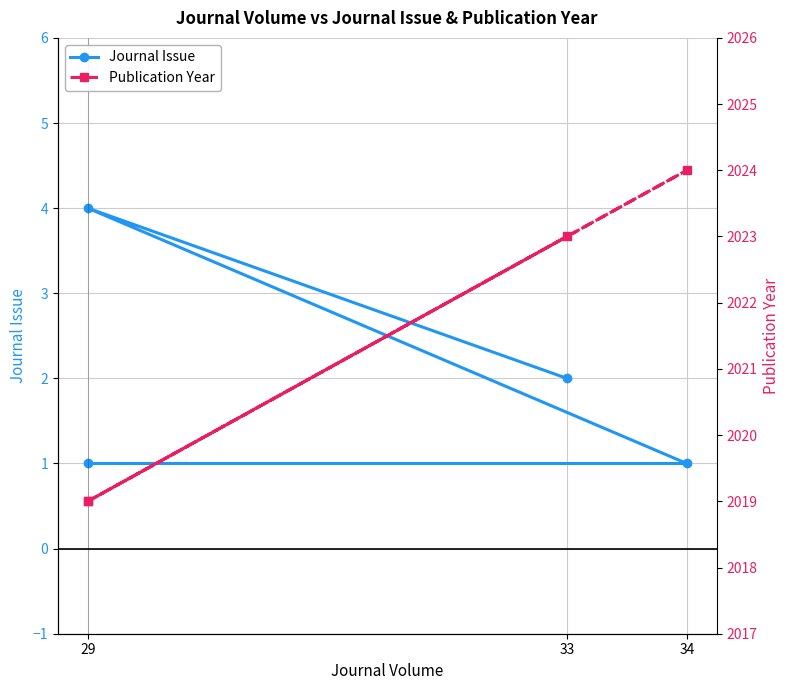

True or false: Publication Year and Journal Issue cross at least once.

False